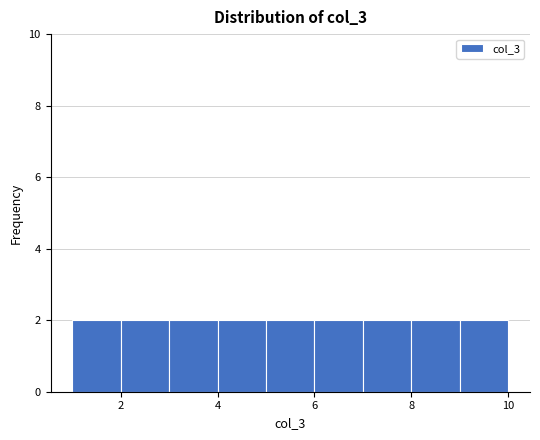

What is the height of the bar covering 2 to 3 on the x-axis? The values are not printed on the chart, so give them approximately, as read against the axis.

2